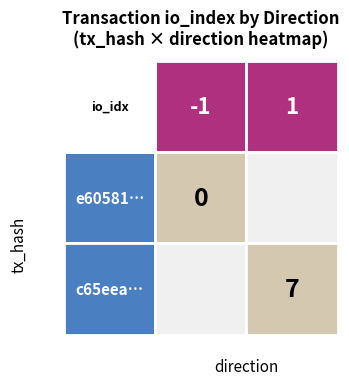

What is the difference between the highest and lowest values at io_index?

7